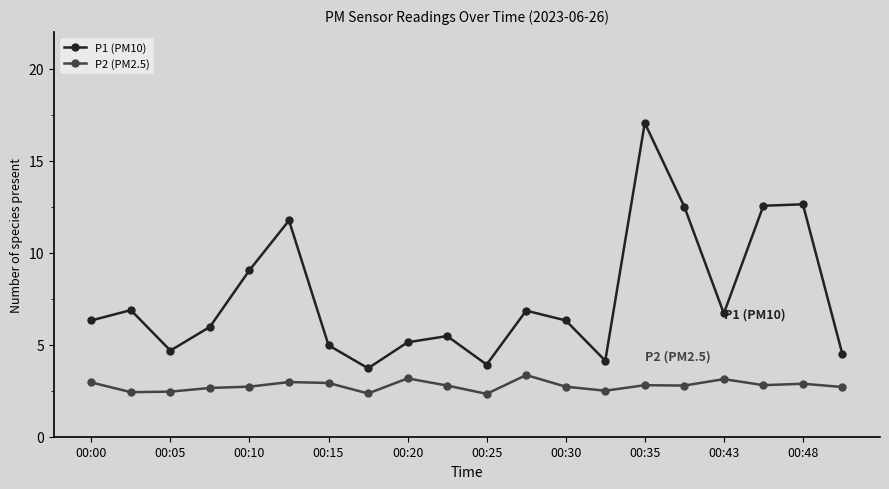

Which series has the largest range (max minus min)?

P1 (PM10)